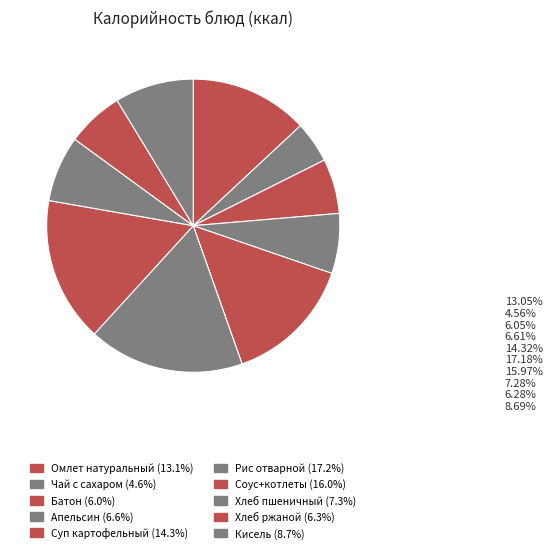

Which slice is the largest?

Рис отварной